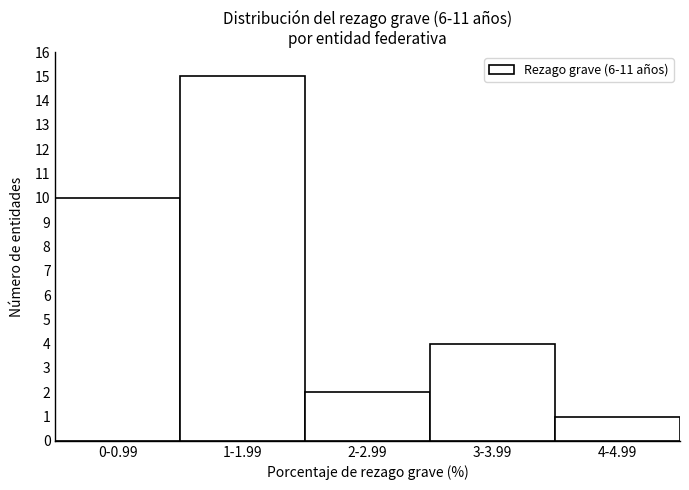

Reading right to left, list all the values displayed in this chart.

4-4.99=1	3-3.99=4	2-2.99=2	1-1.99=15	0-0.99=10